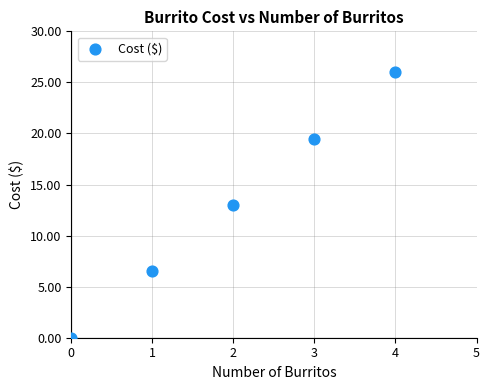

What is the average Y value?

13.0